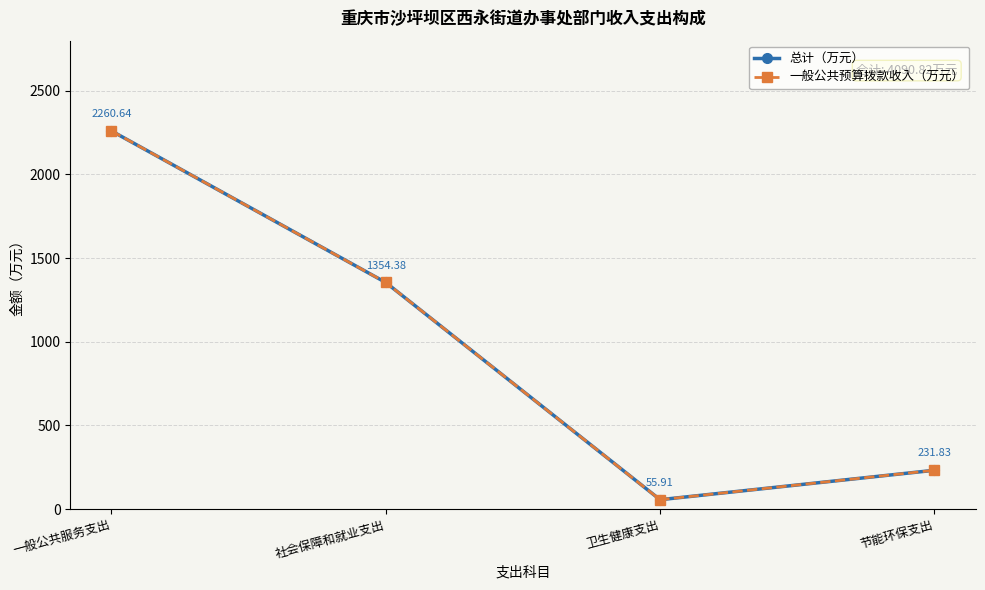

At how many categories does at least one series exceed 968?

2